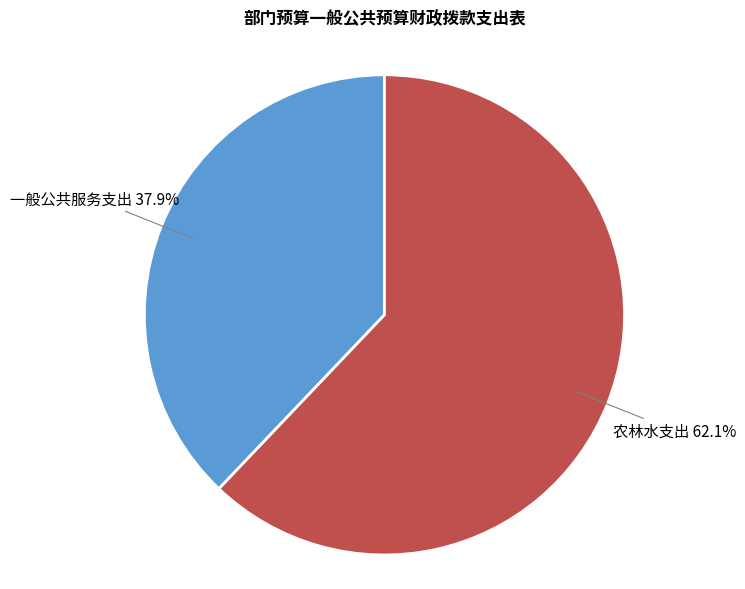

What percentage is the 一般公共服务支出 slice, to the nearest percent?

38%